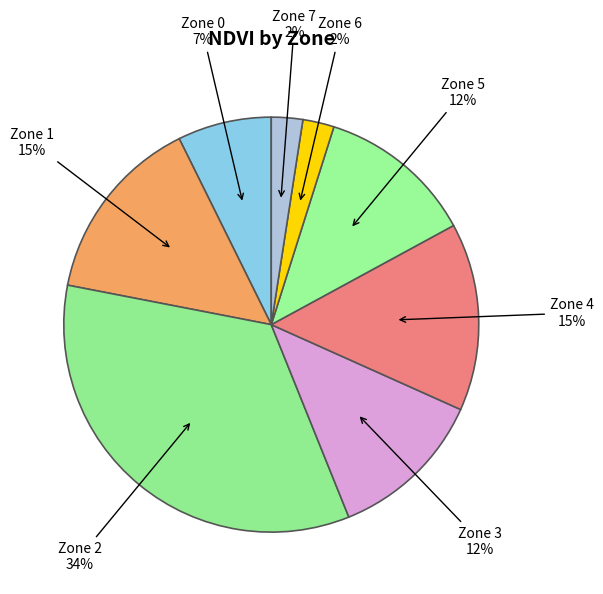

Combined, do Zone 0 and Zone 5 account for over 50%?

No